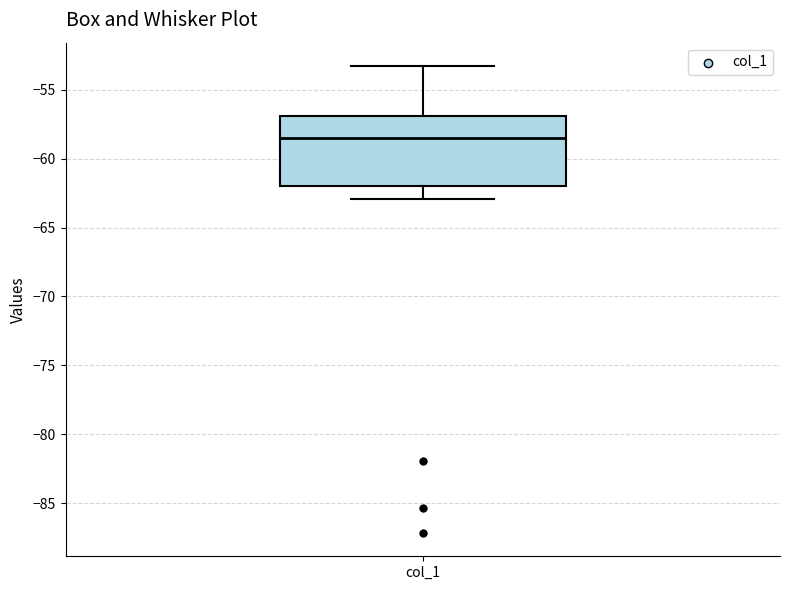

Where is the upper edge of the box for col_1 on the y-axis? The values are not printed on the chart, so give them approximately, as read against the axis.

-57.0